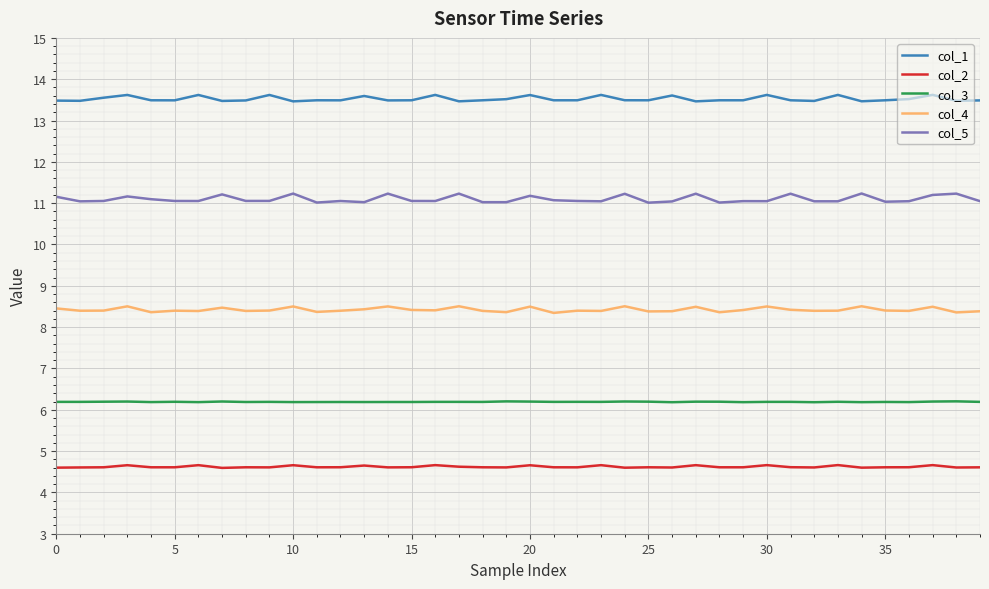

List the series in order of their overall mean, highest first.

col_1, col_5, col_4, col_3, col_2